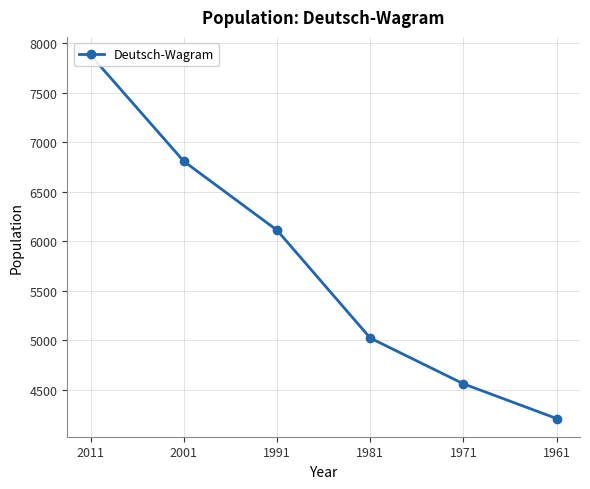

Reading left to right, list all the values displayed in this chart.

7882	6808	6111	5021	4558	4207